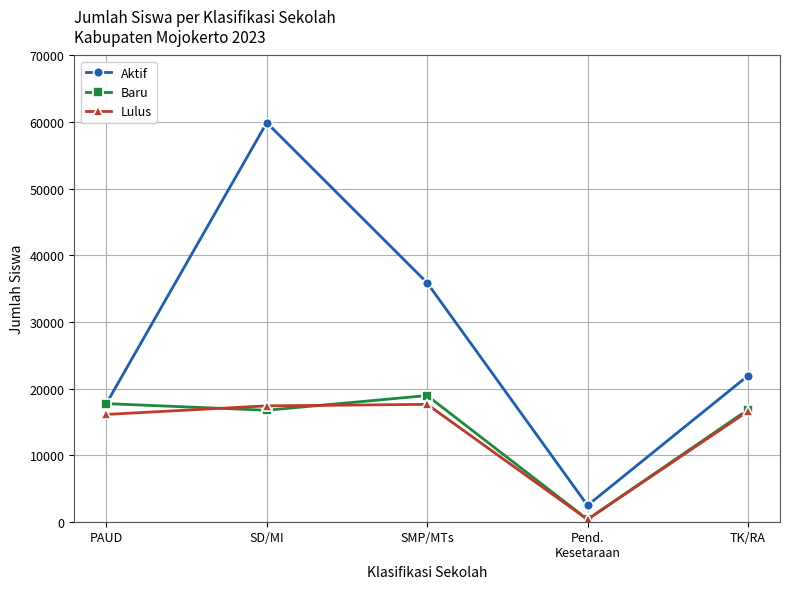

Which label corresponds to the smallest value in the chart?

Pend.
Kesetaraan